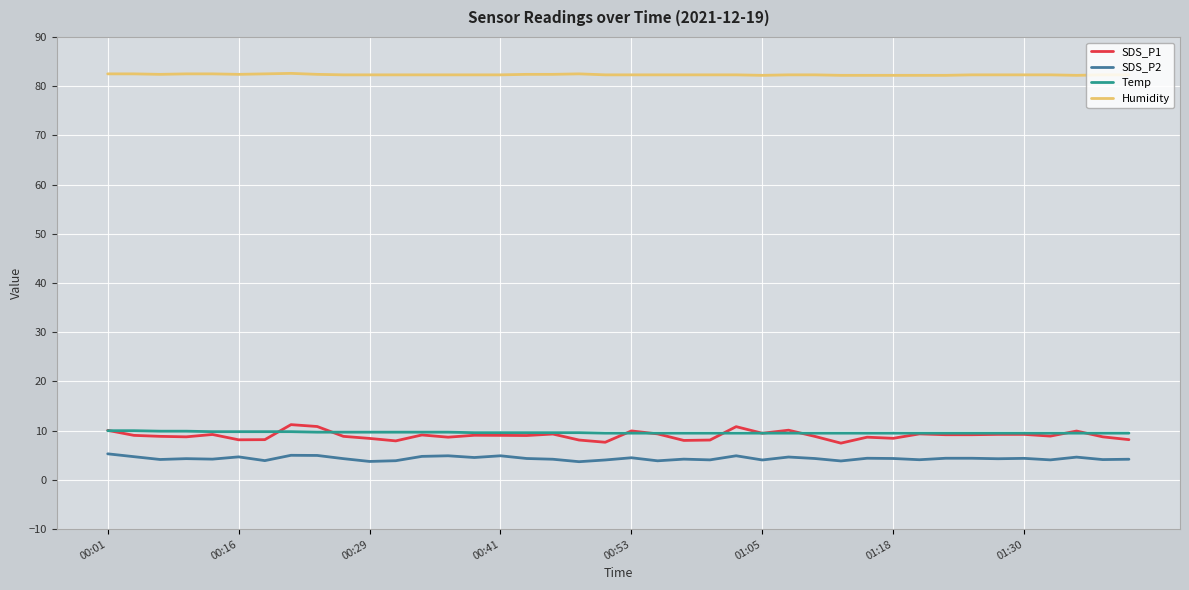

Which series has the largest total across all categories?

Humidity